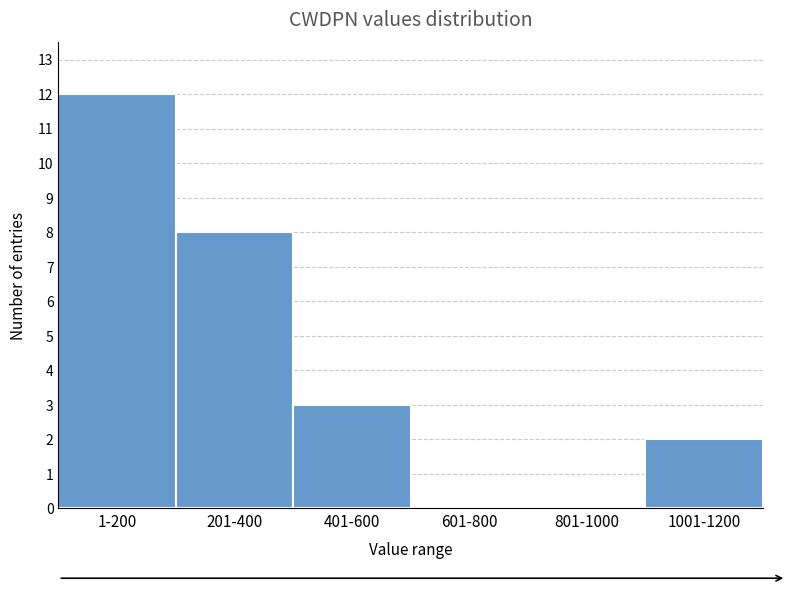

Reading left to right, transcribe all the data shown in this chart.

1-200=12	201-400=8	401-600=3	601-800=0	801-1000=0	1001-1200=2